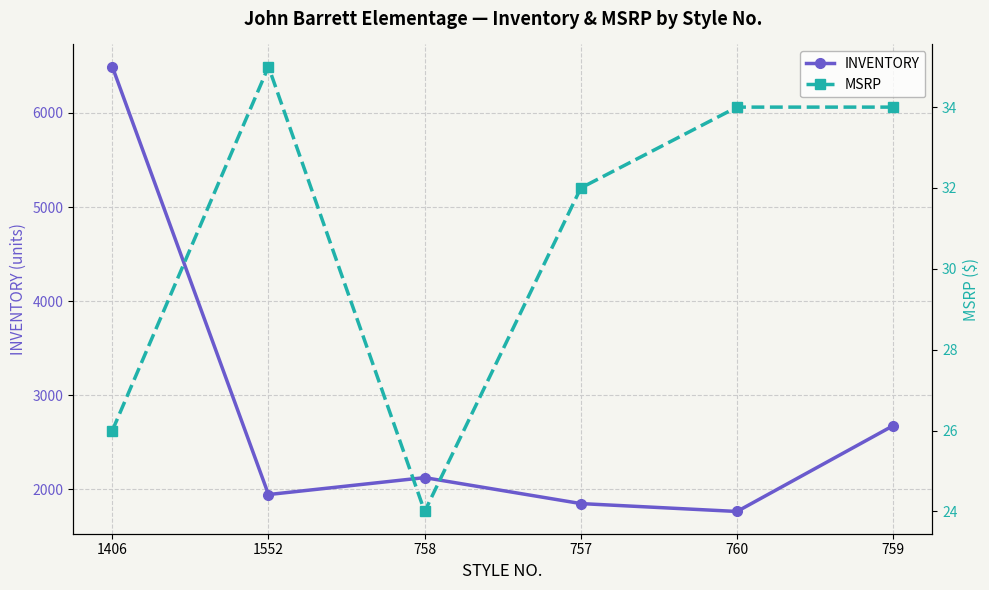

How many categories are shown in the chart?

6